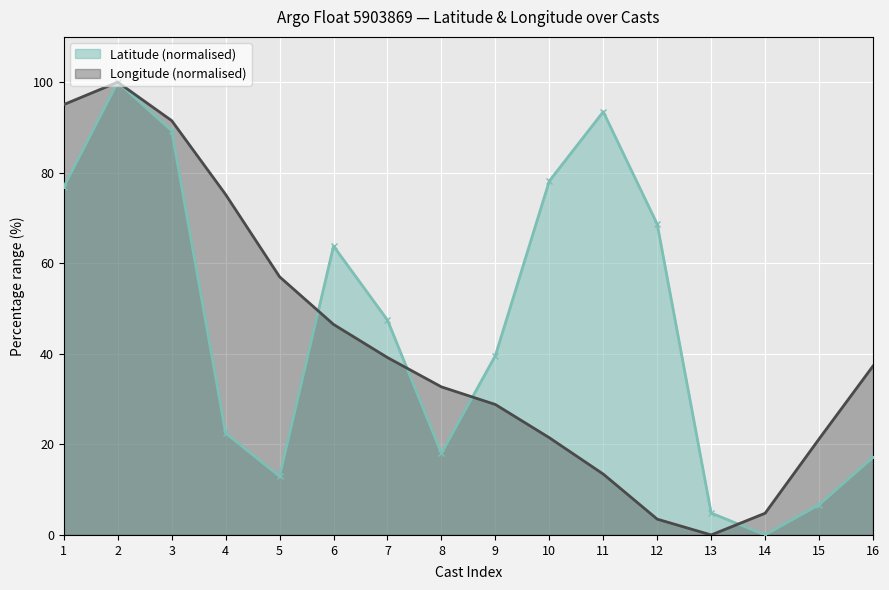

Reading left to right, extract all data points from this chart.

Latitude: 76.9	100.0	89.3	22.5	12.9	63.8	47.5	18.0	39.6	78.2	93.5	68.6	4.8	0.0	6.7	17.1
Longitude: 95.1	100.0	91.5	75.2	57.0	46.5	39.2	32.7	28.8	21.5	13.4	3.5	0.0	4.8	21.2	37.3